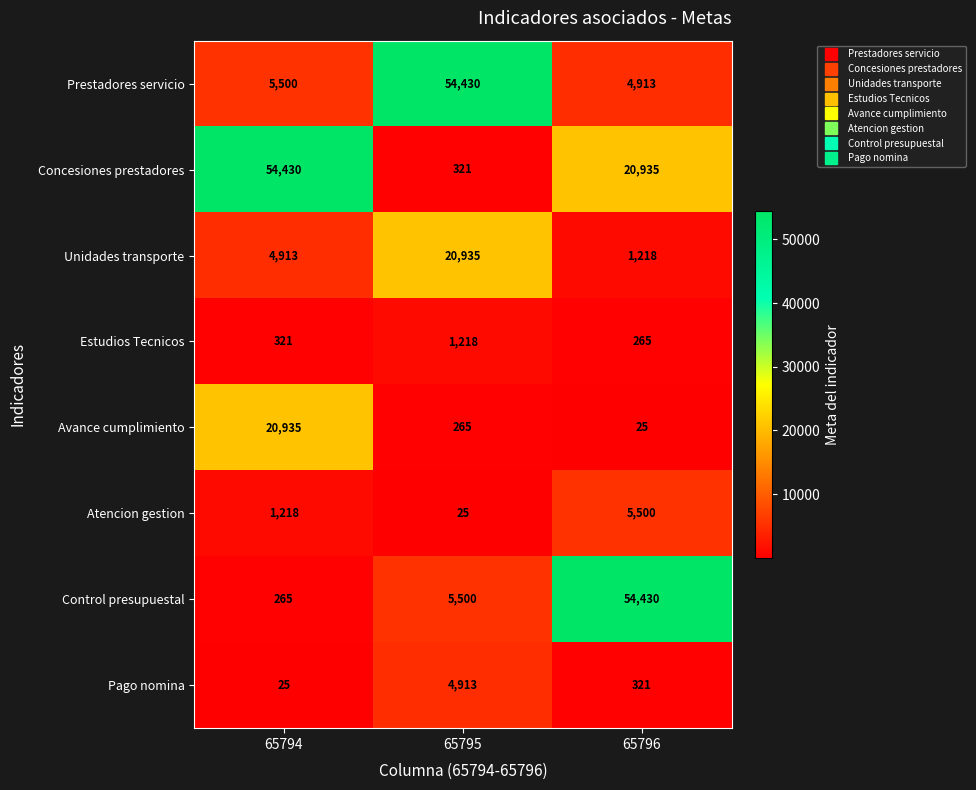

What is the smallest value displayed?

25